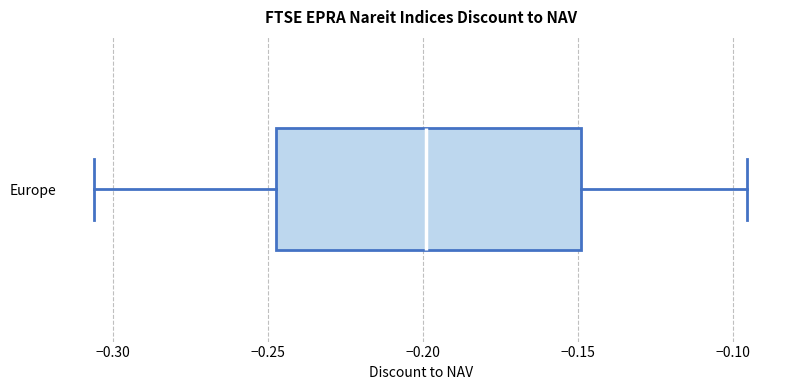

Read this box plot against the x-axis: the position of the median line, the range covered by the box, and the ends of both whiskers. The values are not printed on the chart, so give them approximately, as read against the axis.

median -0.200, box -0.245 to -0.150, whiskers -0.305 to -0.095